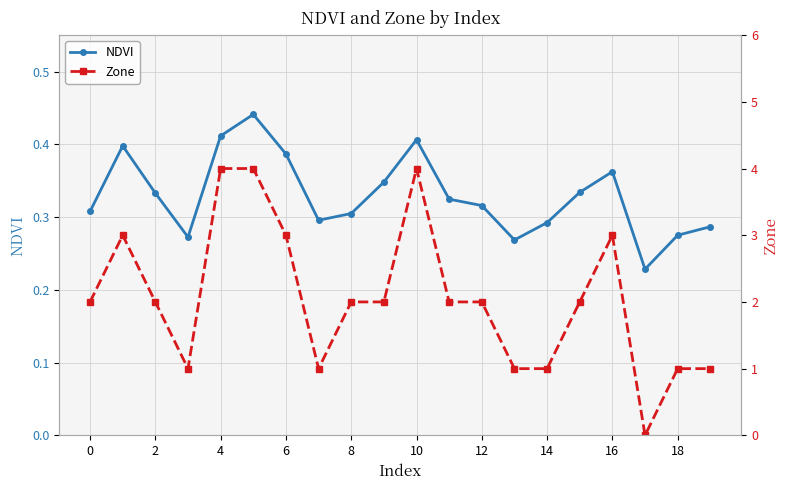

Is it true that NDVI equals 0.5 at 8?

False